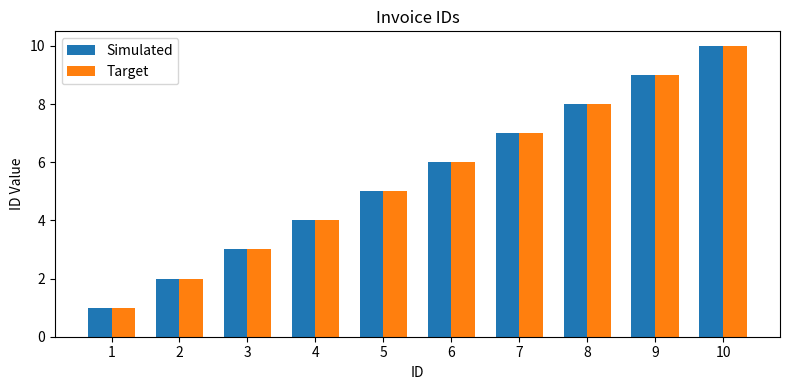

List the labels in order of Target value, largest first.

10, 9, 8, 7, 6, 5, 4, 3, 2, 1